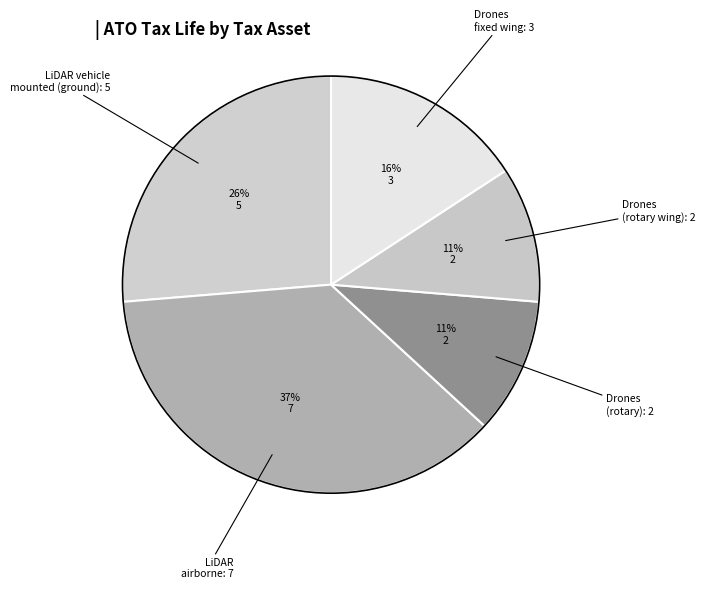

How many segments does this pie chart have?

5